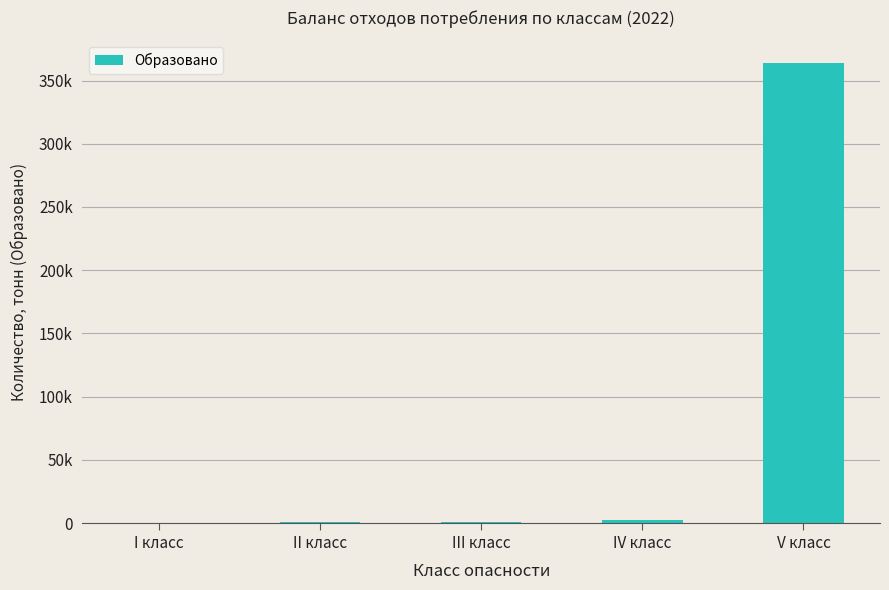

Rank the categories by value from highest to lowest.

V класс, IV класс, III класс, II класс, I класс